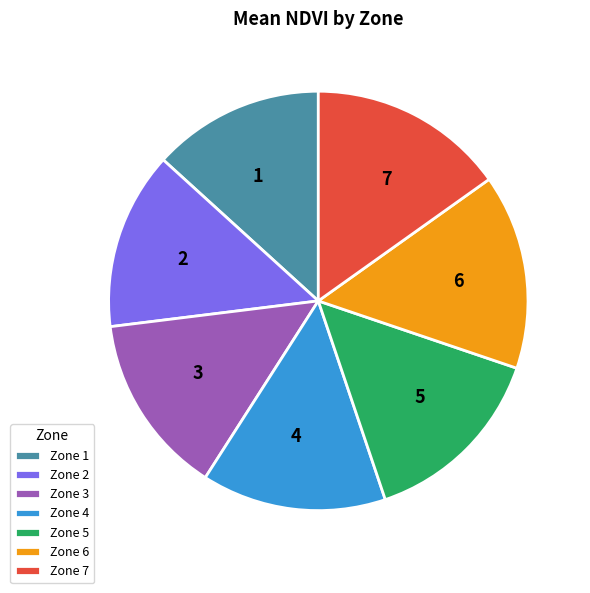

Between 6 and 2, which is larger?

6